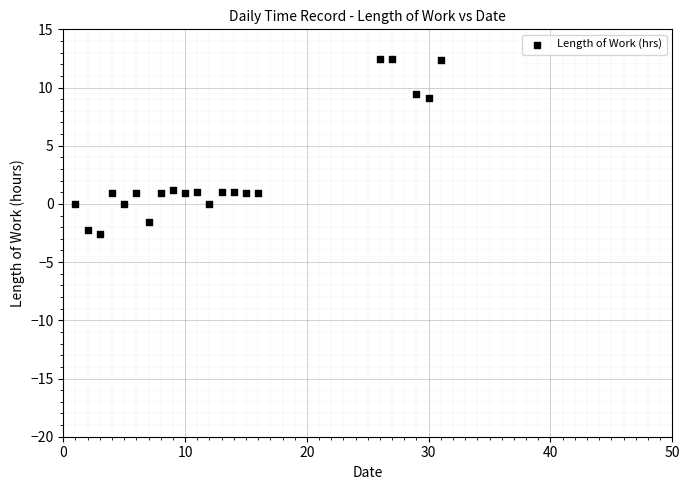

What is the range of X values (max minus min)?

30.0